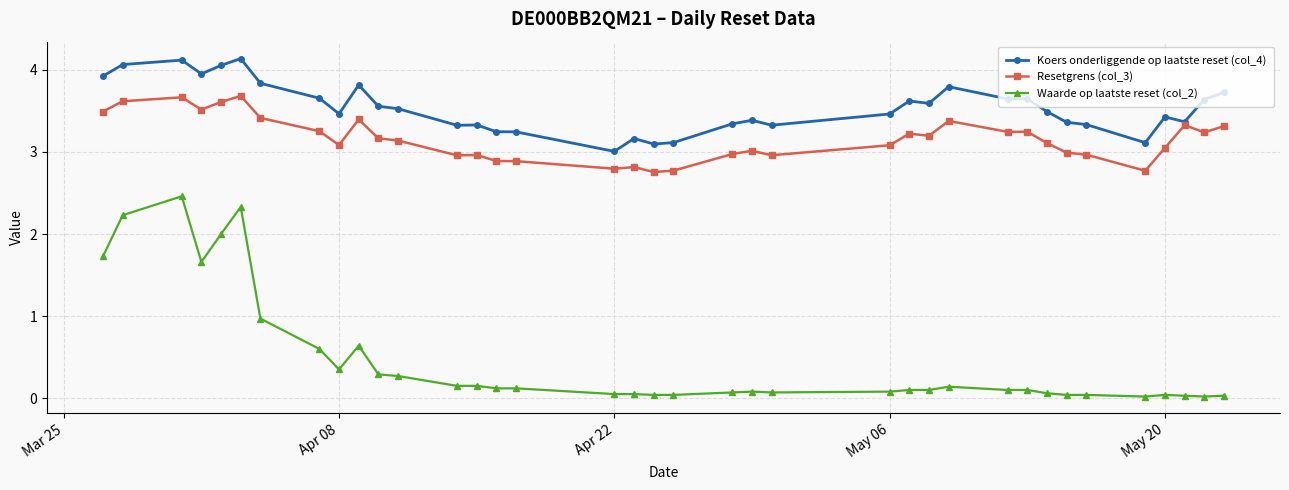

What is the maximum value for Waarde op laatste reset (col_2)?

2.5